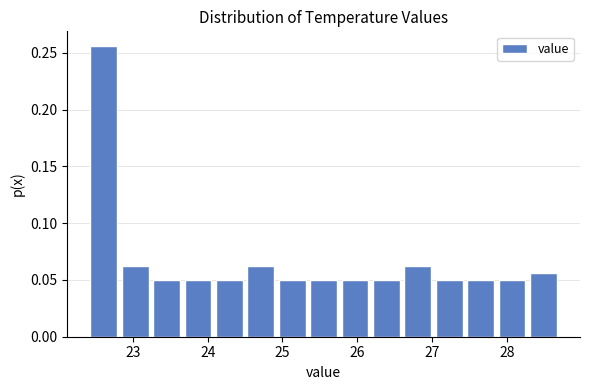

Which range on the x-axis has the tallest bar?

22.40 to 22.82